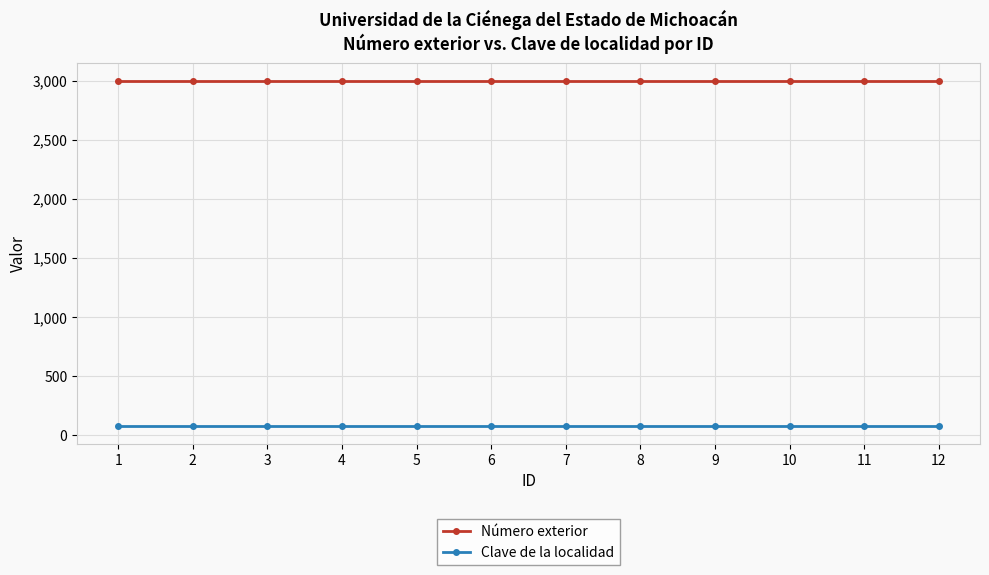

Does the chart have visible grid lines?

Yes